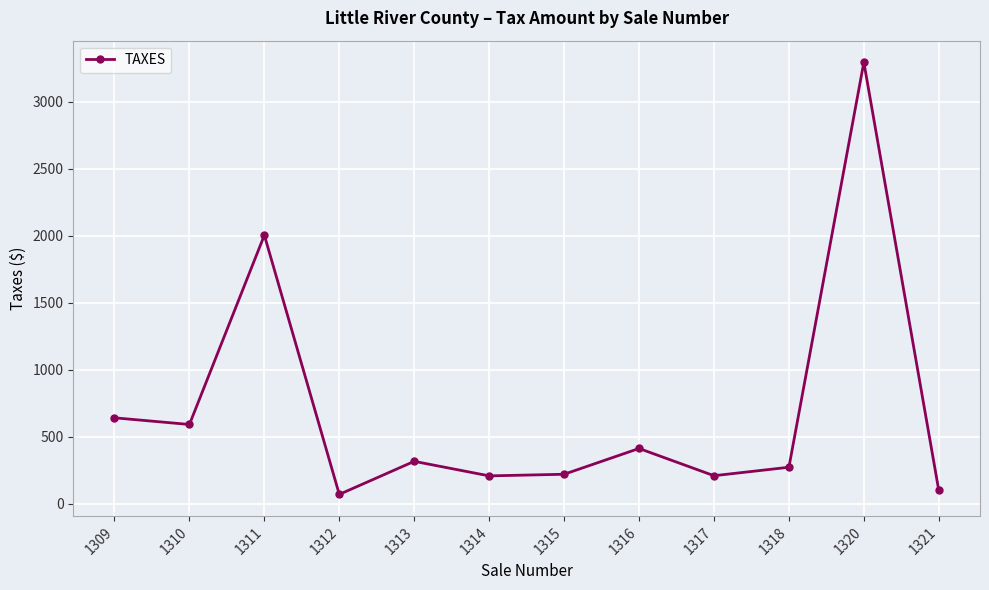

What is the difference between the values at 1309 and 1311?

1362.5